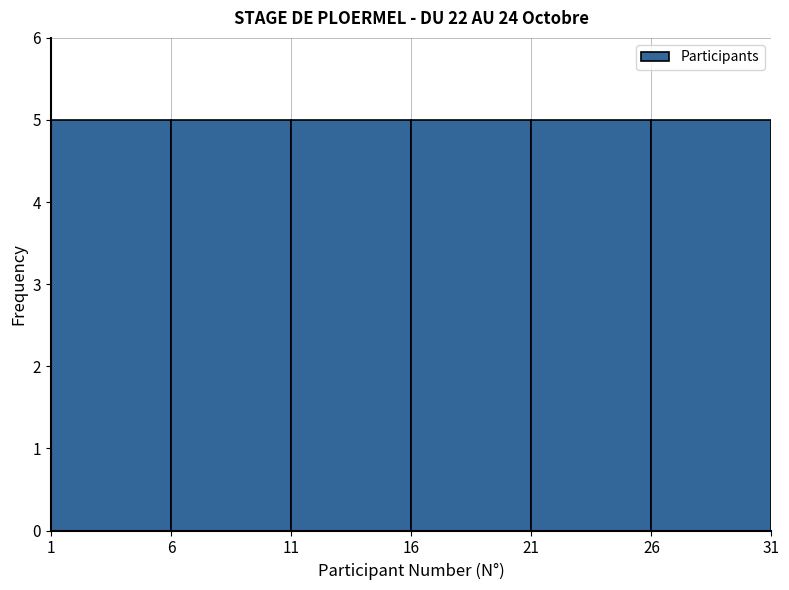

Reading left to right, list every bar in this chart as the range it spans on the x-axis followed by its height. The values are not printed on the chart, so give them approximately, as read against the axis.

1 to 6: 5
6 to 11: 5
11 to 16: 5
16 to 21: 5
21 to 26: 5
26 to 31: 5